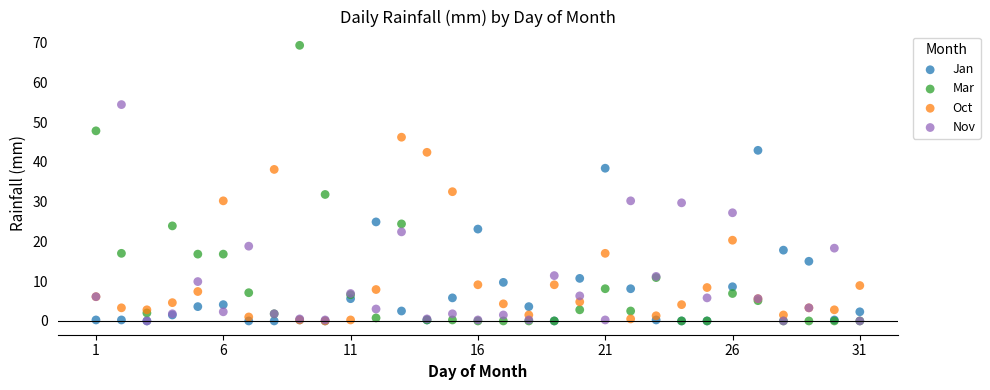

Which series has the largest Y range (max minus min)?

Mar